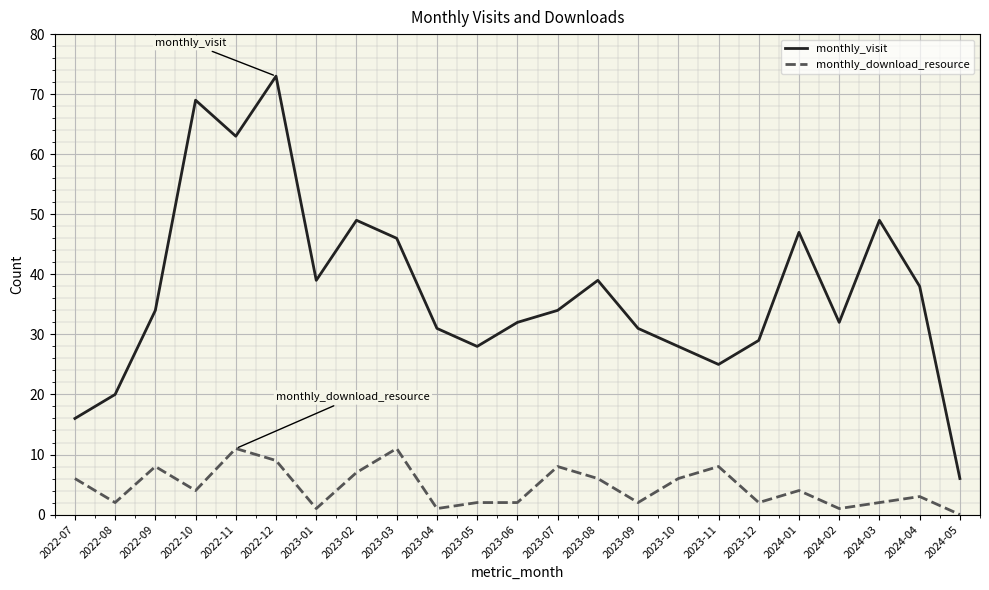

What are all the series names shown in the legend?

monthly_visit, monthly_download_resource